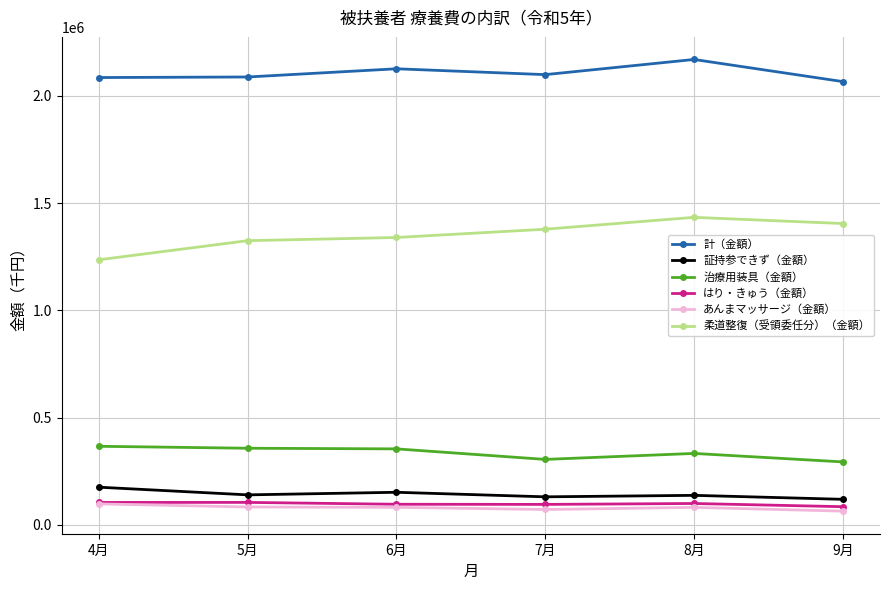

The 証持参できず（金額） series shows 175940.0 at 4月. True or false?

True